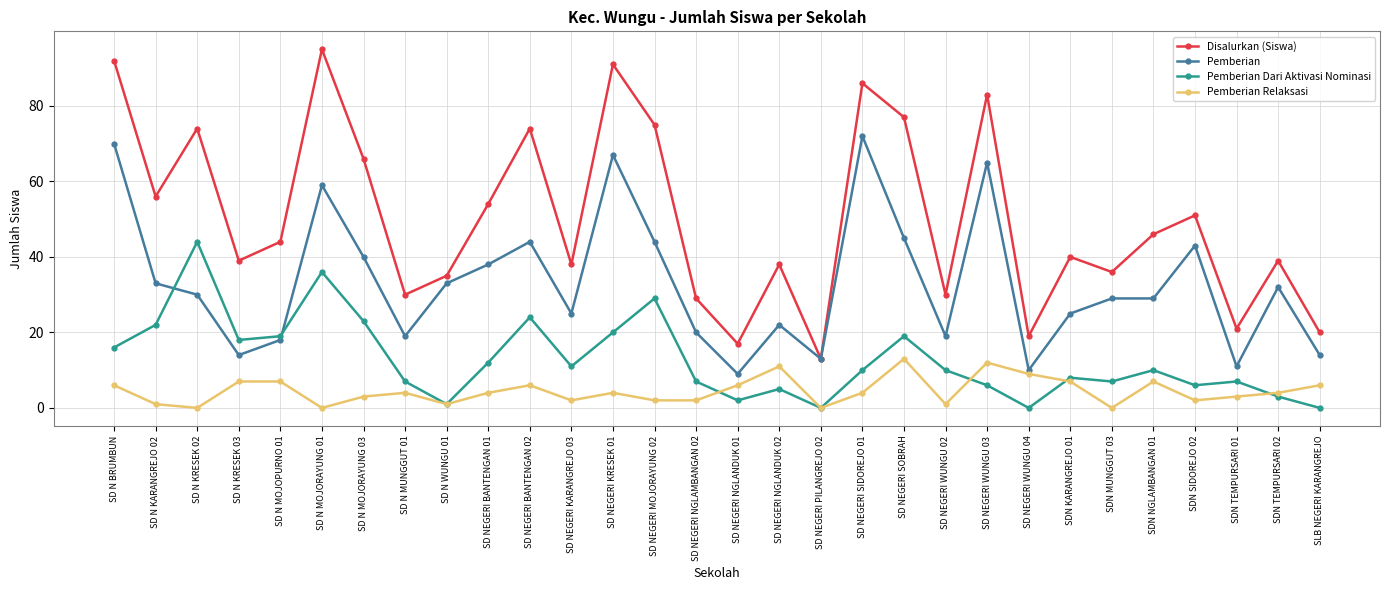

Reading right to left, list all the values displayed in this chart.

Disalurkan (Siswa): 20	39	21	51	46	36	40	19	83	30	77	86	13	38	17	29	75	91	38	74	54	35	30	66	95	44	39	74	56	92
Pemberian: 14	32	11	43	29	29	25	10	65	19	45	72	13	22	9	20	44	67	25	44	38	33	19	40	59	18	14	30	33	70
Pemberian Dari Aktivasi Nominasi: 0	3	7	6	10	7	8	0	6	10	19	10	0	5	2	7	29	20	11	24	12	1	7	23	36	19	18	44	22	16
Pemberian Relaksasi: 6	4	3	2	7	0	7	9	12	1	13	4	0	11	6	2	2	4	2	6	4	1	4	3	0	7	7	0	1	6